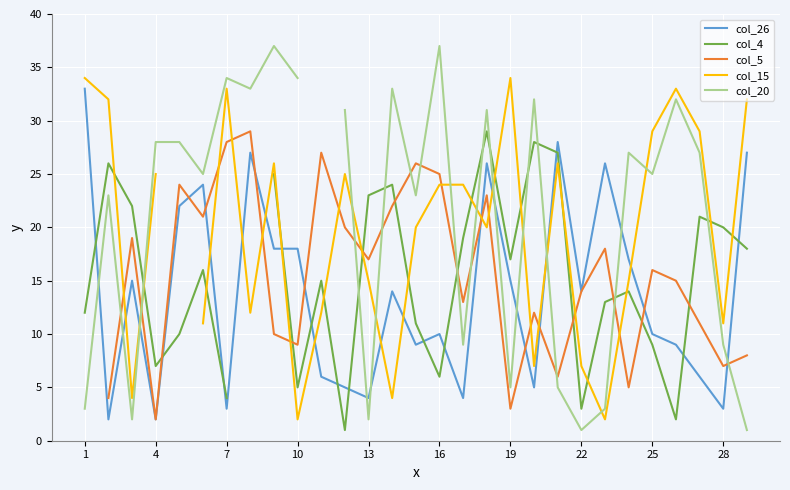

True or false: col_26 has a value of 6 at 13.

False